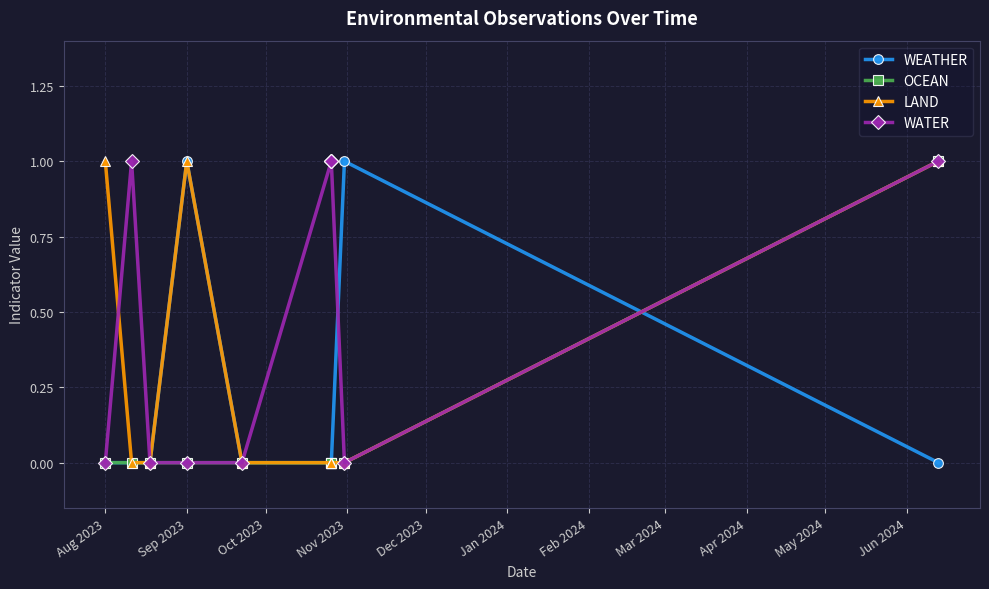

Which series ends up on top after the final intersection of WEATHER and OCEAN?

OCEAN